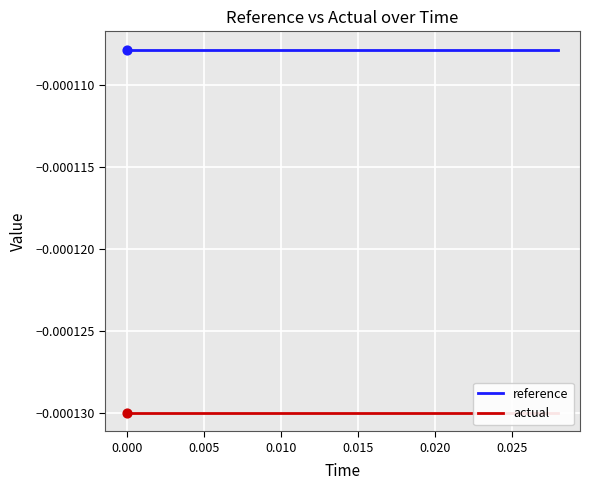

Which series contains the lowest Y value?

actual